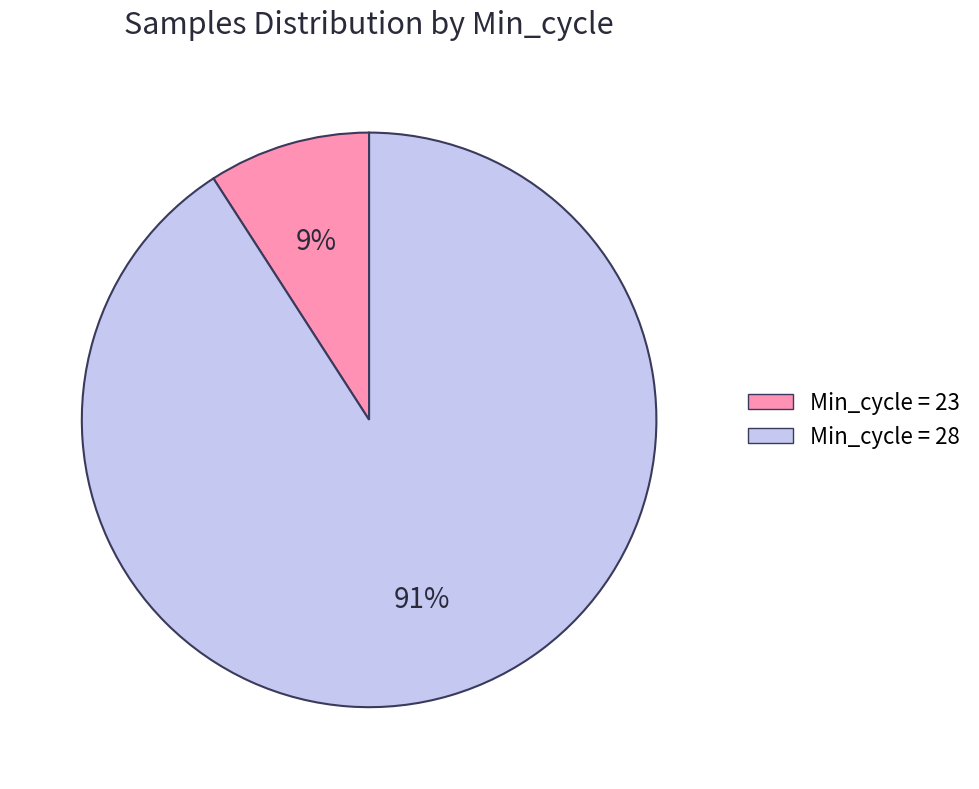

To the nearest percent, what is the difference between the largest and smallest slice percentages?

82%